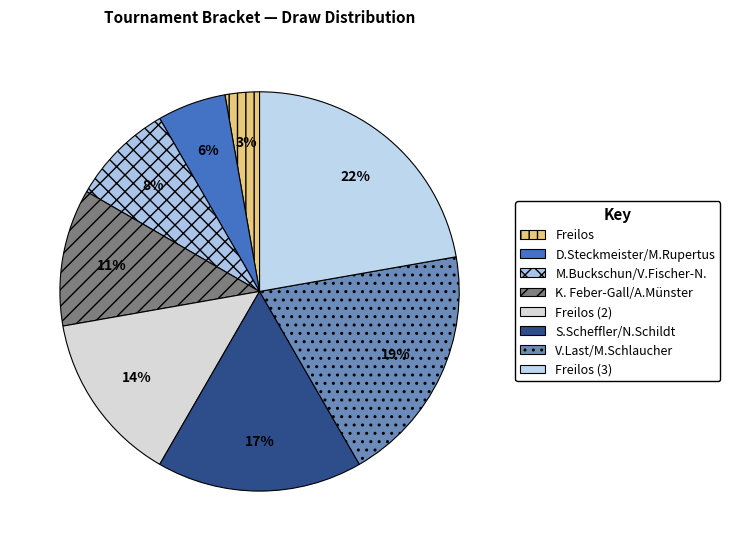

What percentage is the Freilos (2) slice, to the nearest percent?

14%